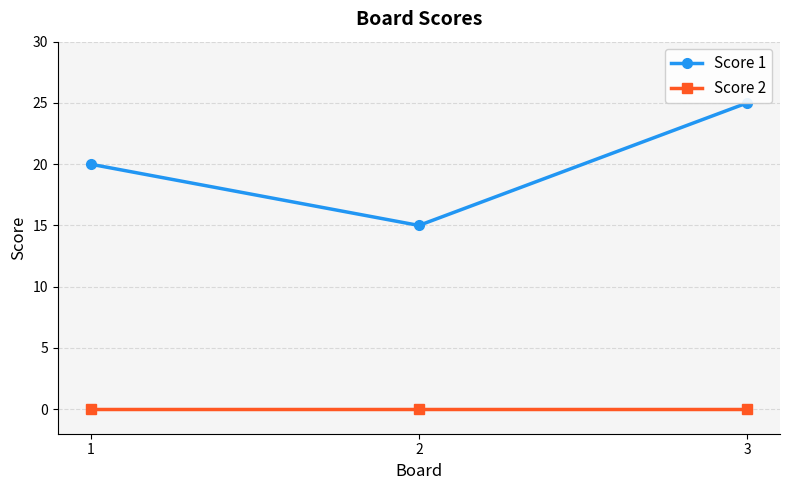

Which series has the largest range (max minus min)?

Score 1